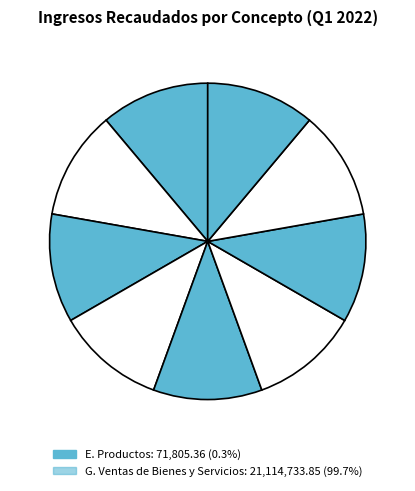

How many slices are in this pie chart?

9